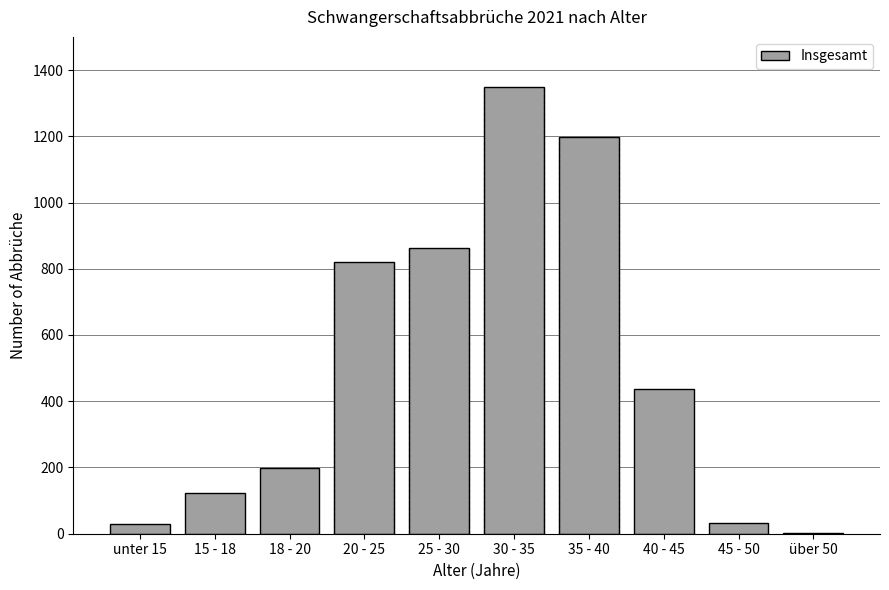

Where is the data nearest to the value 676?

20 - 25